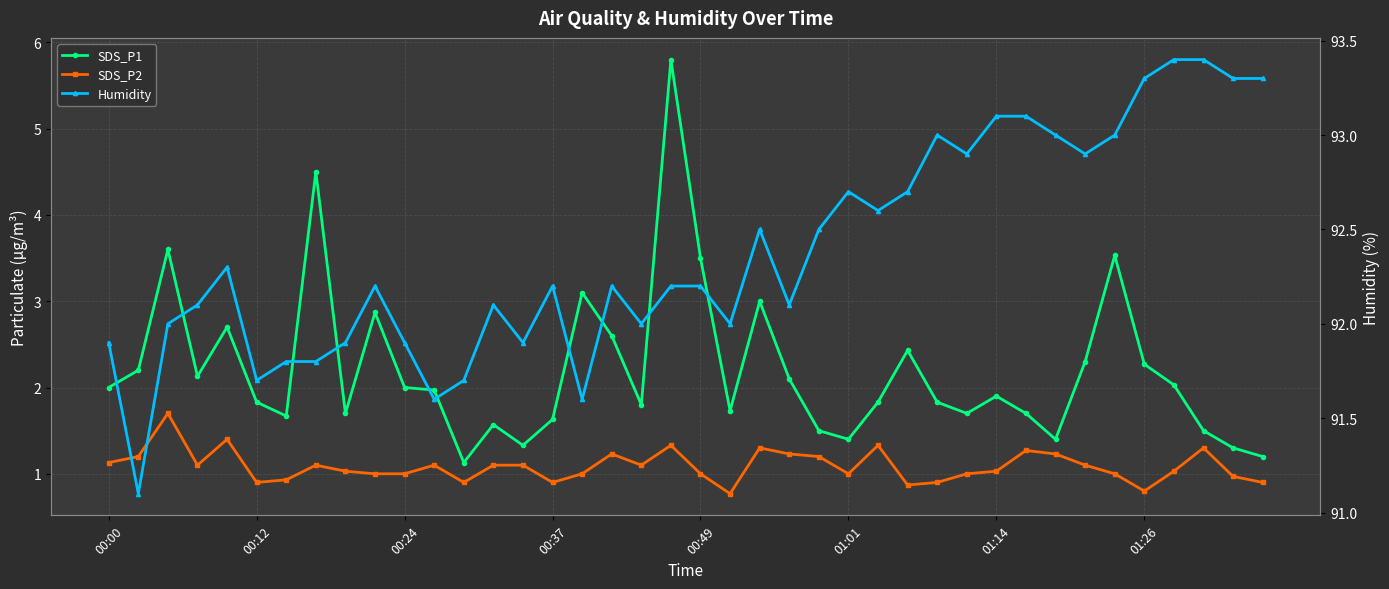

What is the sum of the SDS_P1 values at 01:26 and 34?

8.0